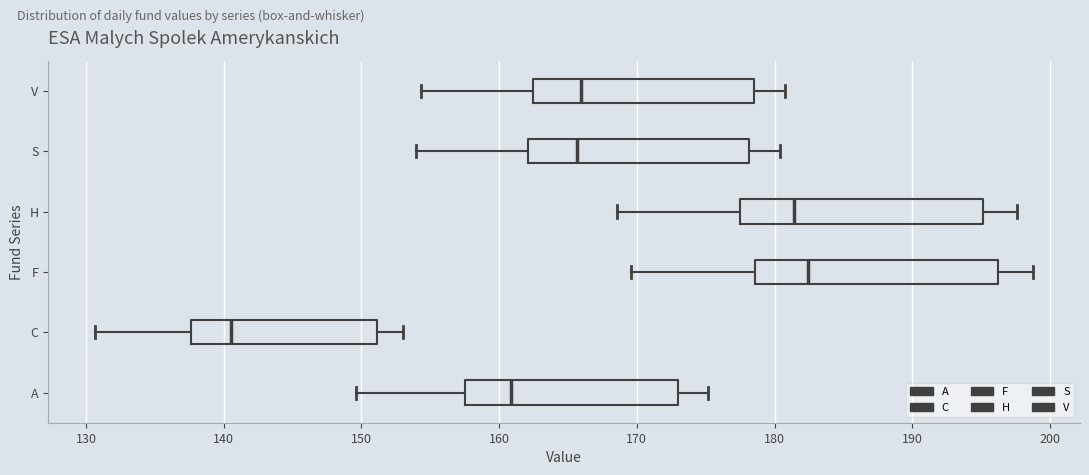

Reading bottom to top, transcribe this box plot: for each box, give where its median line is, the range the box spans, and where its two whiskers end, as read against the x-axis. The values are not printed on the chart, so give them approximately, as read against the axis.

A: median 161, box 158 to 173, whiskers 150 to 175
C: median 141, box 138 to 151, whiskers 131 to 153
F: median 182, box 179 to 196, whiskers 170 to 199
H: median 181, box 178 to 195, whiskers 169 to 198
S: median 166, box 162 to 178, whiskers 154 to 180
V: median 166, box 162 to 178, whiskers 154 to 181